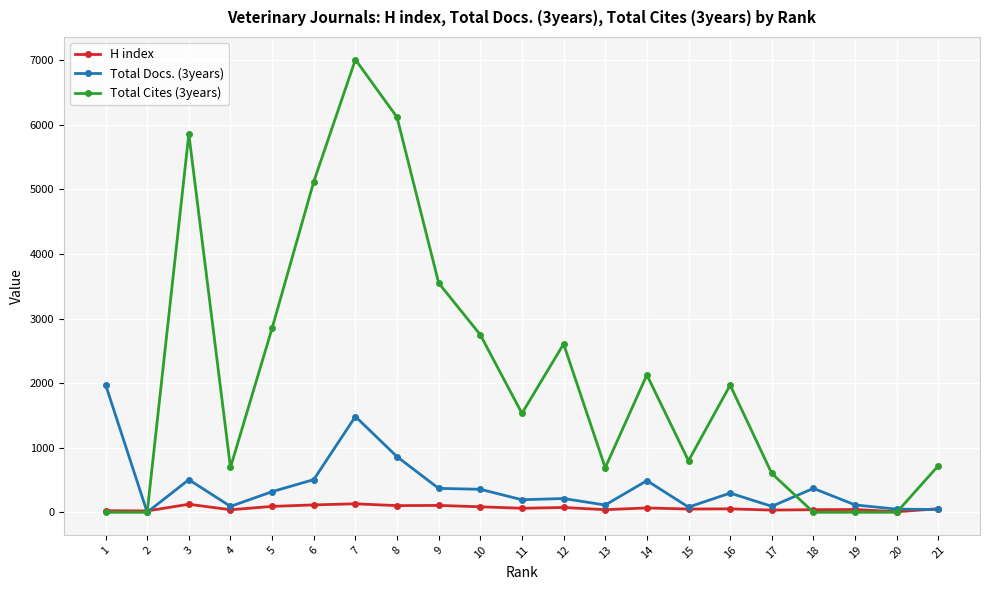

List the series in order of their overall mean, highest first.

Total Cites (3years), Total Docs. (3years), H index